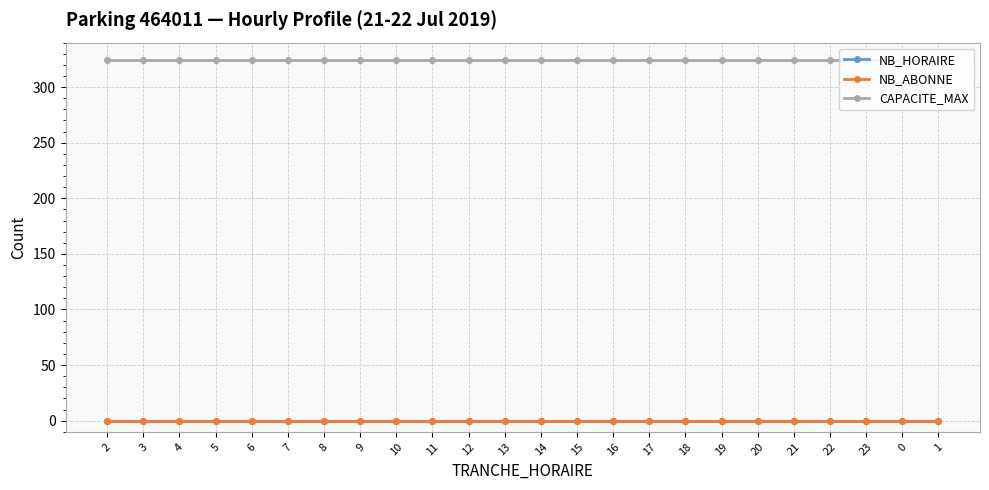

True or false: CAPACITE_MAX and NB_ABONNE intersect in this chart.

False